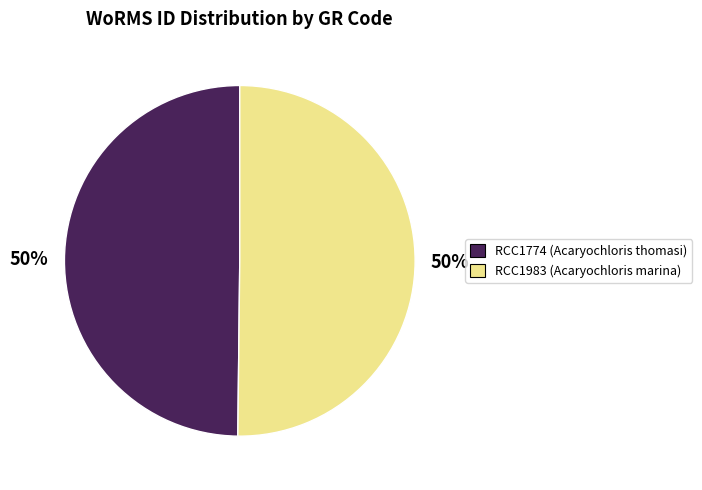

Is the sum of RCC1983 (Acaryochloris marina) and RCC1774 (Acaryochloris thomasi) greater than half?

Yes